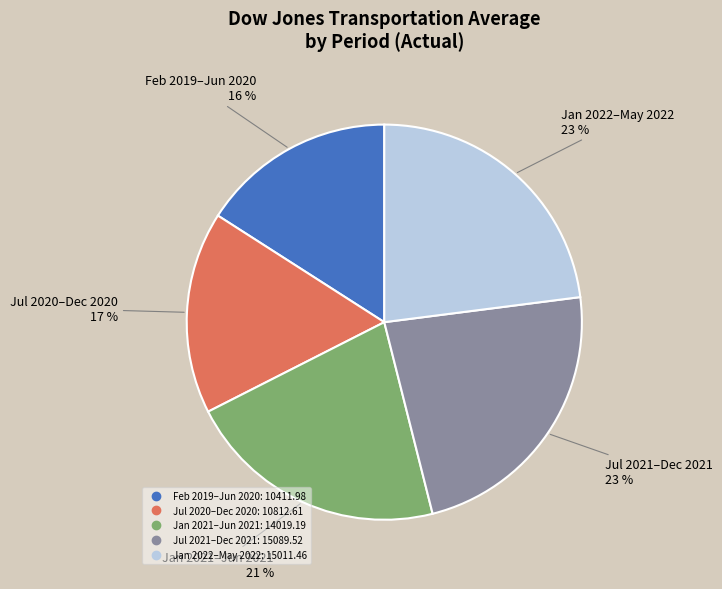

To the nearest percent, what is the average slice percentage?

20%